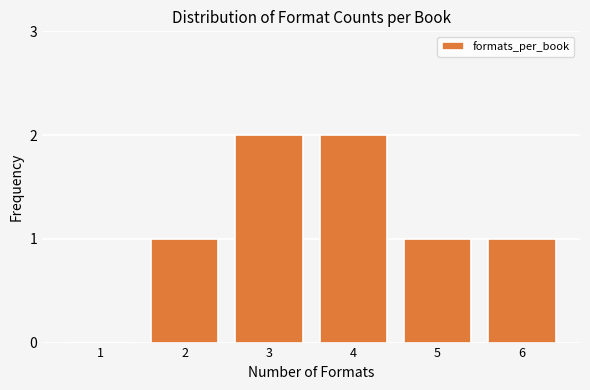

What is the change in value from 1 to 4?

+2